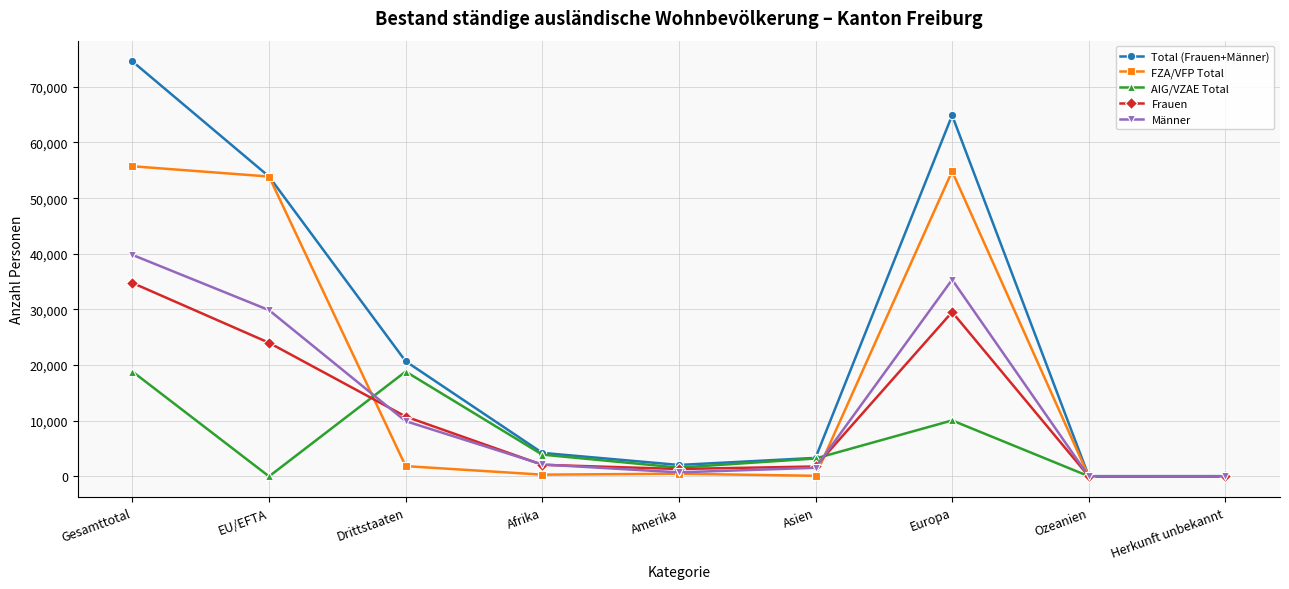

What is the label of the 1st point from the right?

Herkunft unbekannt